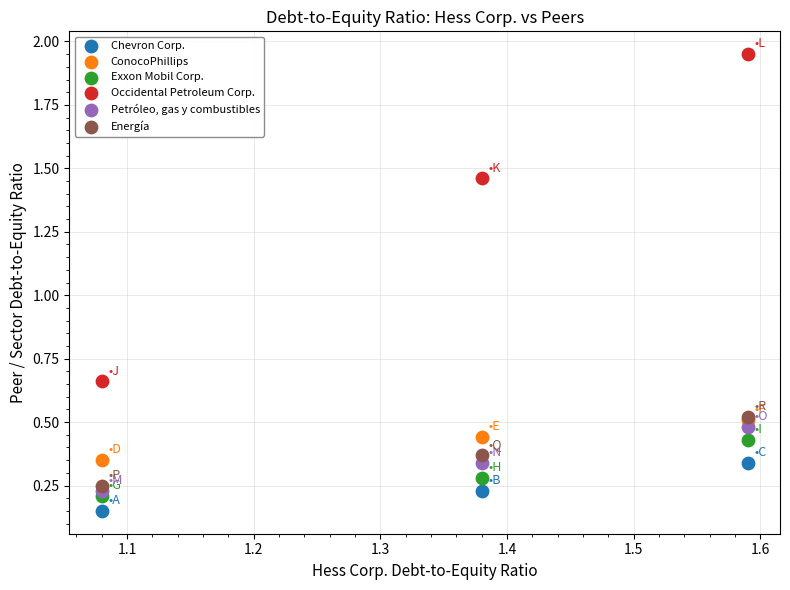

What are all the series names shown in the legend?

Chevron Corp., ConocoPhillips, Exxon Mobil Corp., Occidental Petroleum Corp., Petróleo, gas y combustibles, Energía